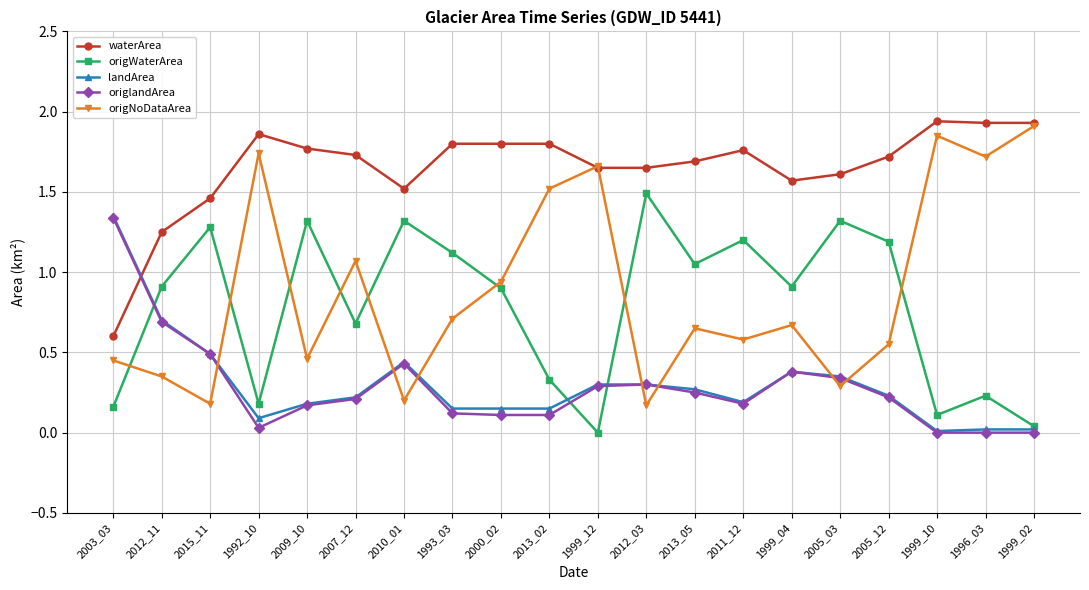

What is the label of the 15th point from the right?

2007_12